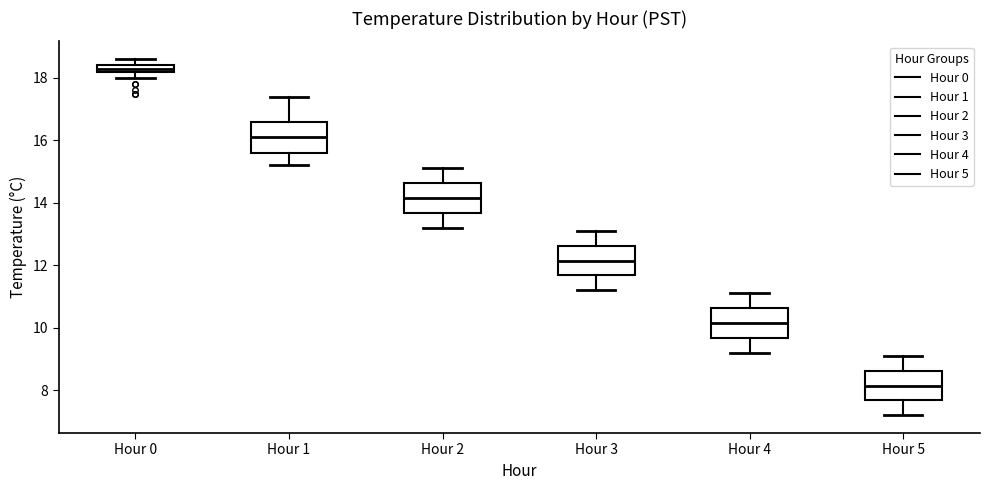

Where does the median line of the box for Hour 4 sit on the y-axis? The values are not printed on the chart, so give them approximately, as read against the axis.

10.2